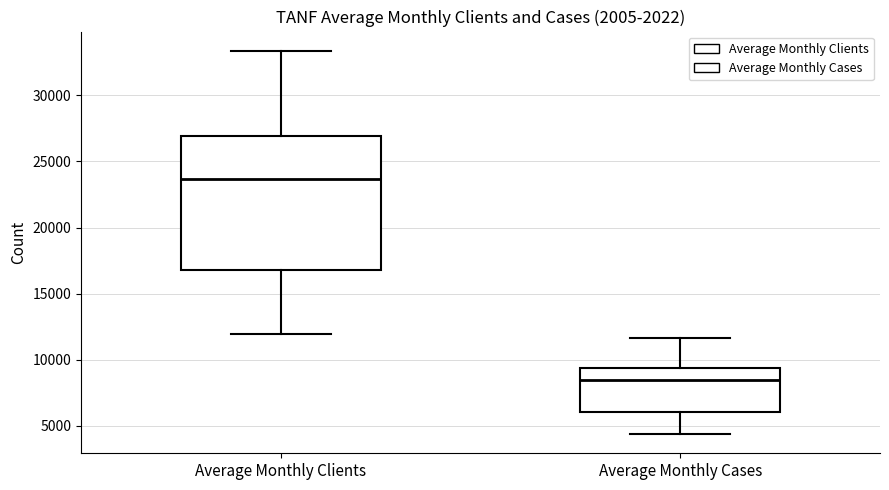

Which box is the tallest, from its lower edge to its upper edge?

Average Monthly Clients